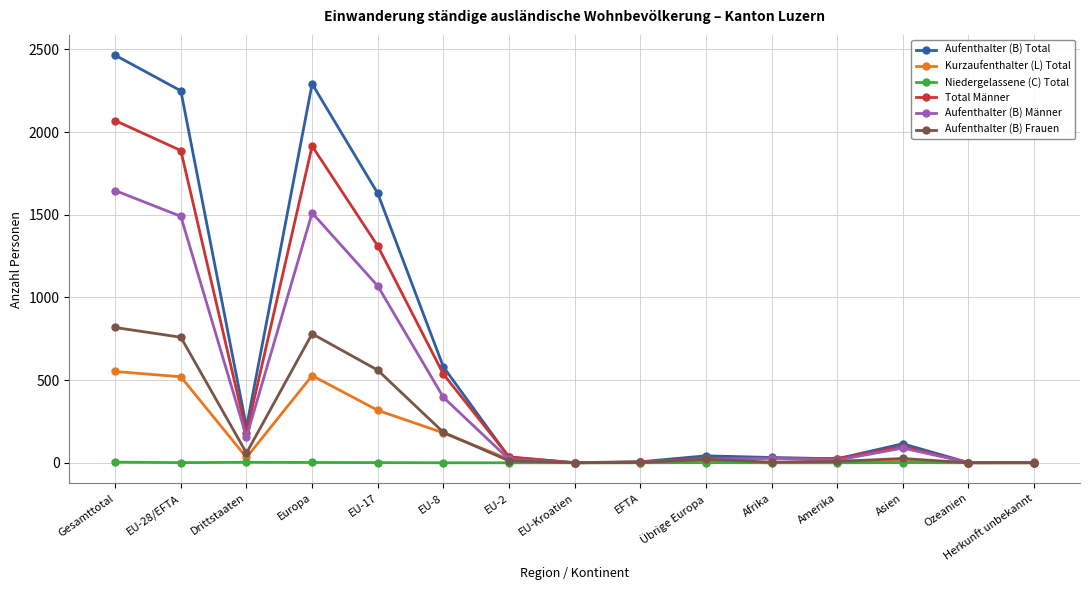

Which series has the largest range (max minus min)?

Aufenthalter (B) Total